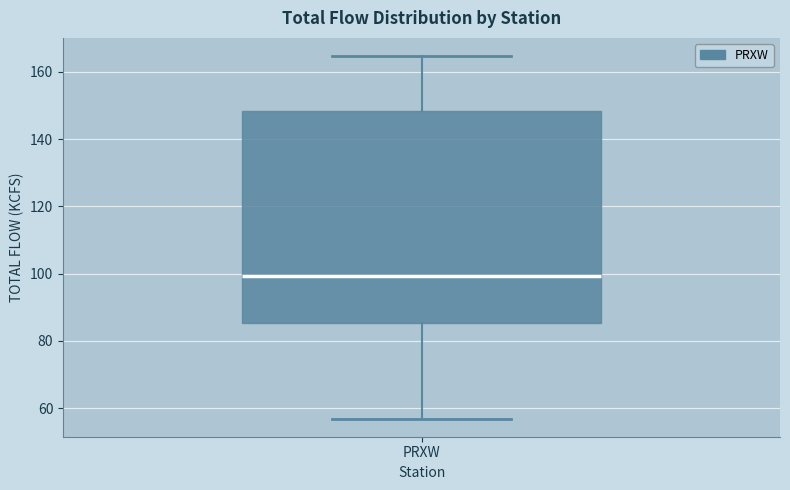

Transcribe this box plot: give where the median line is, the range the box spans, and where the two whiskers end, as read against the y-axis. The values are not printed on the chart, so give them approximately, as read against the axis.

median 100, box 86 to 148, whiskers 56 to 164